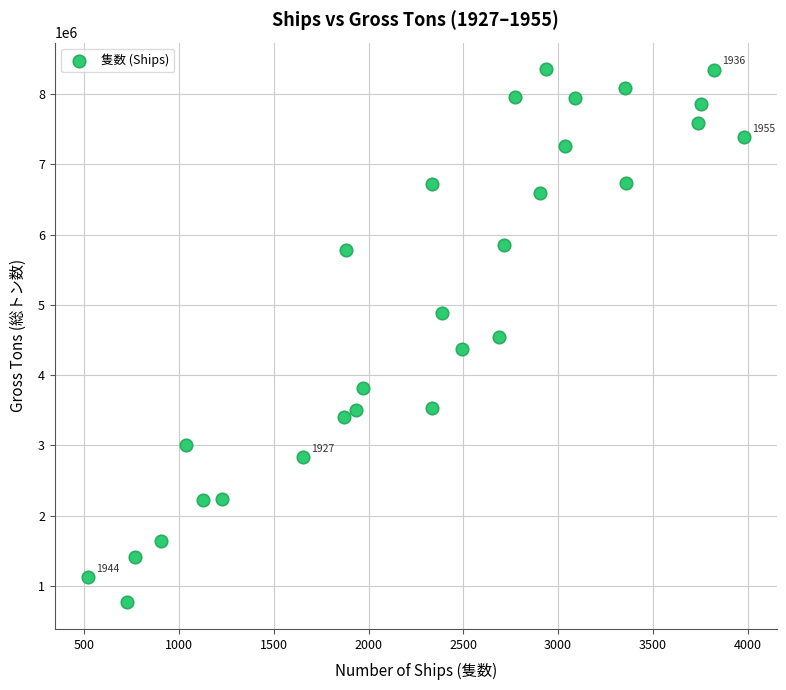

What is the range of Y values (max minus min)?

7584602